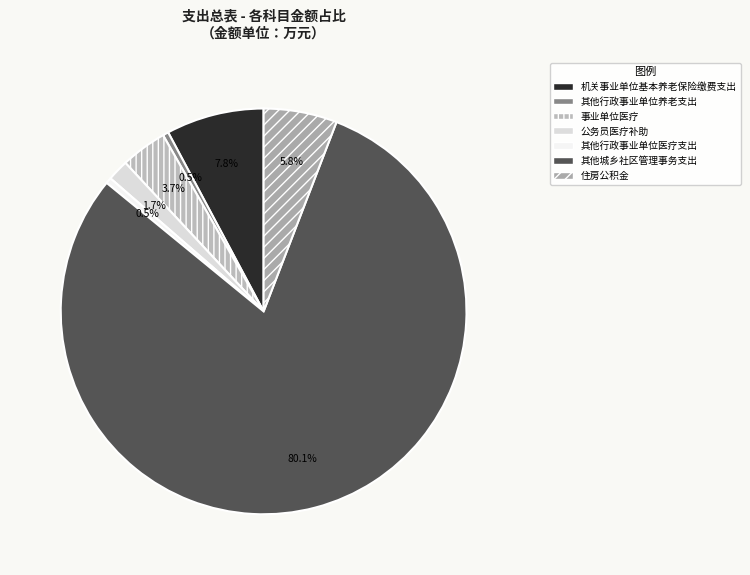

What is the total percentage of 其他行政事业单位医疗支出 and 住房公积金?

6.3%